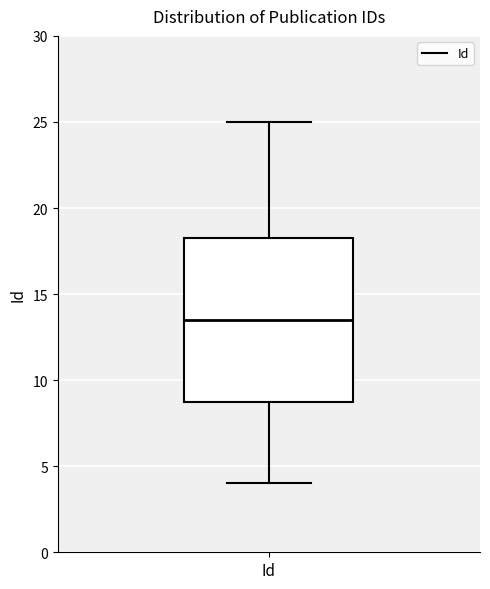

Transcribe this box plot: give where the median line is, the range the box spans, and where the two whiskers end, as read against the y-axis. The values are not printed on the chart, so give them approximately, as read against the axis.

median 13.5, box 9.0 to 18.5, whiskers 4.0 to 25.0